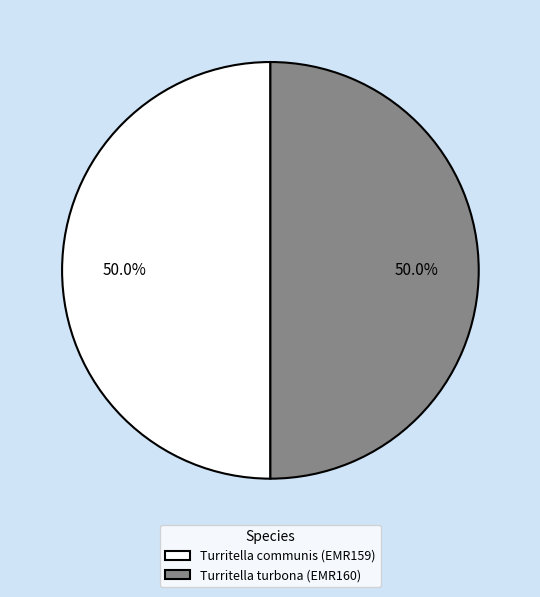

What percentage is NOT represented by Turritella communis (EMR159)?

50.0%